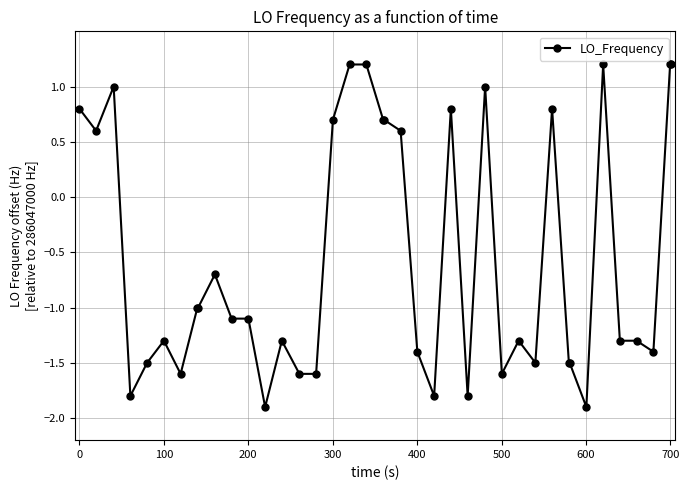

True or false: there are more than 0 points higher than both neighbors.

True